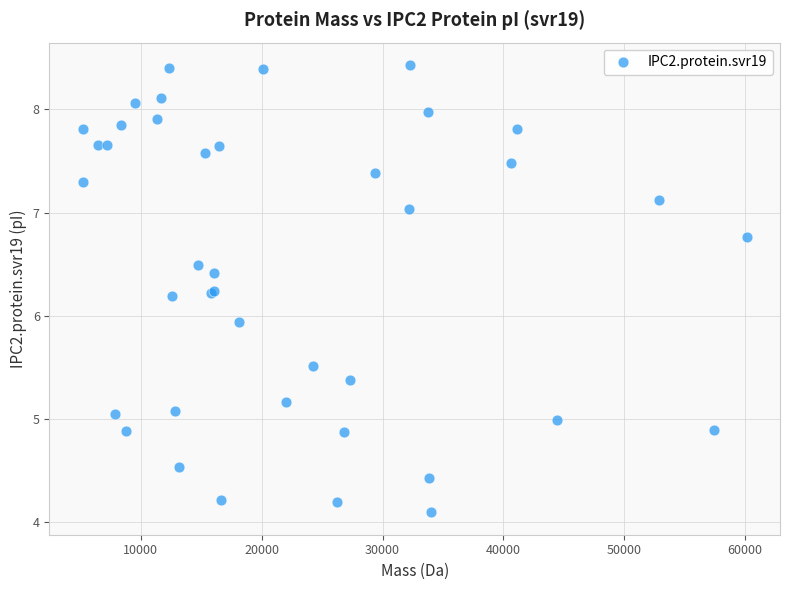

What Y value in the scatter plot is closest to 6?

5.9